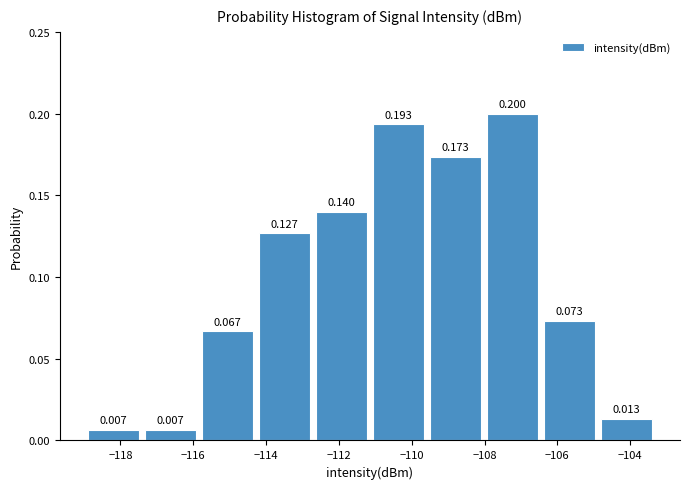

What is the height of the bar covering -104.8 to -103.4 on the x-axis? The bar edges are not printed on the chart, so give them approximately, as read against the axis.

0.013